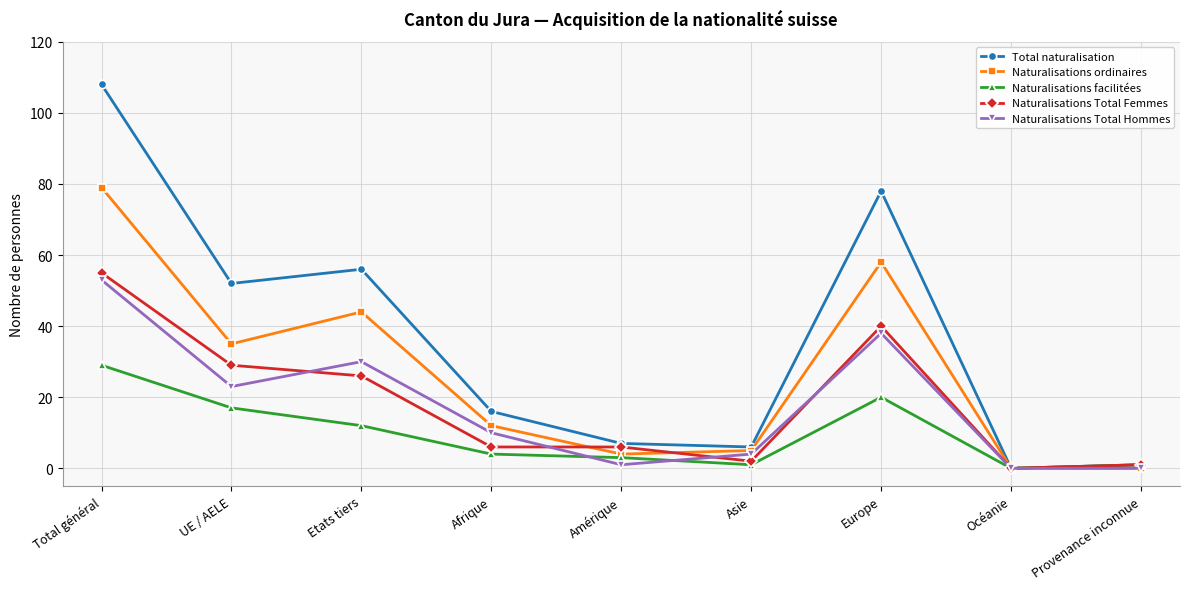

Which series has the largest total across all categories?

Total naturalisation